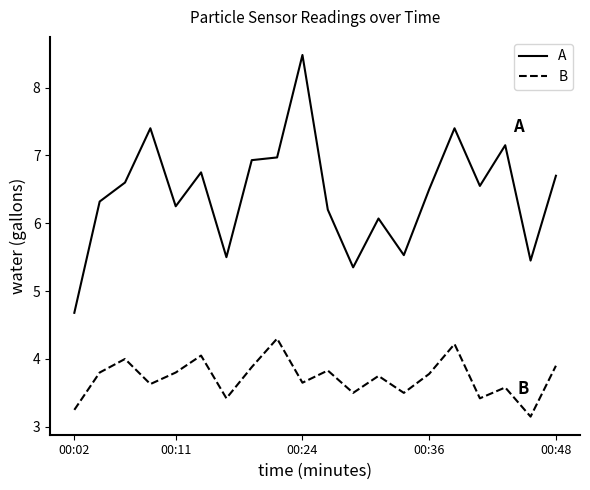

List the series in order of their overall mean, highest first.

A, B